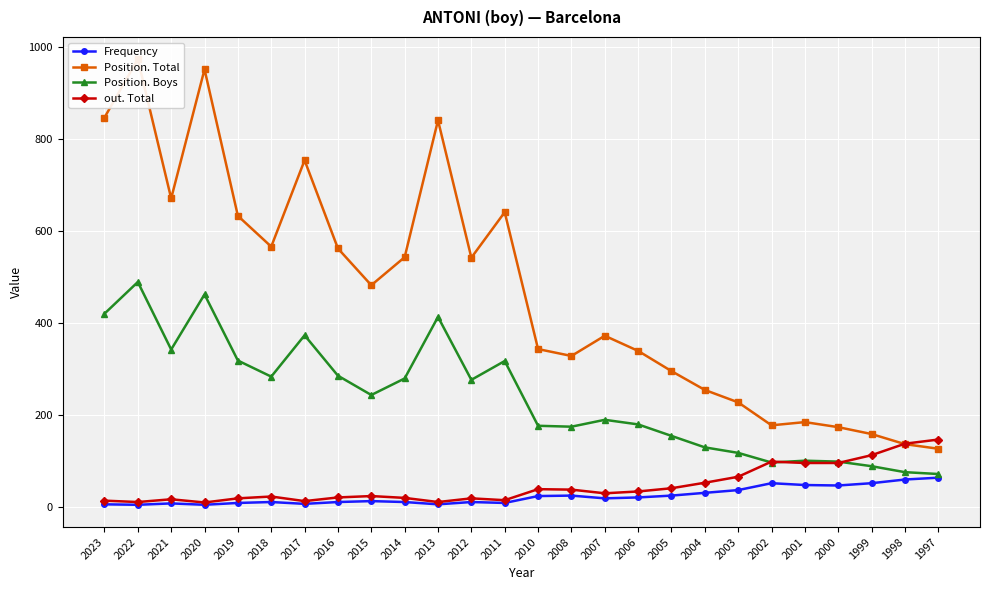

Is this an area chart (filled region under the line)?

No